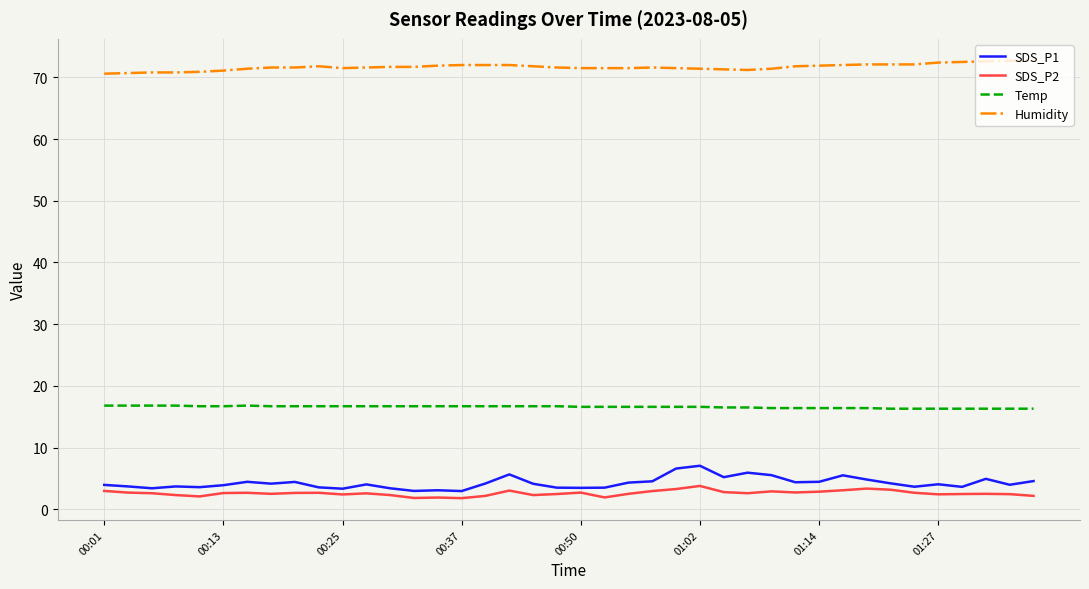

True or false: SDS_P1 and Temp intersect in this chart.

False